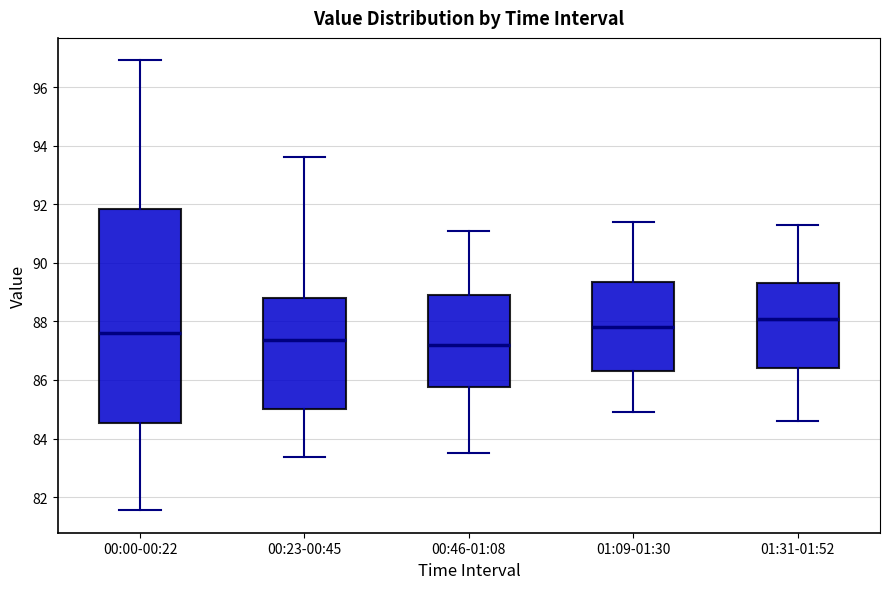

Where does the median line of the box for 00:46-01:08 sit on the y-axis? The values are not printed on the chart, so give them approximately, as read against the axis.

87.2